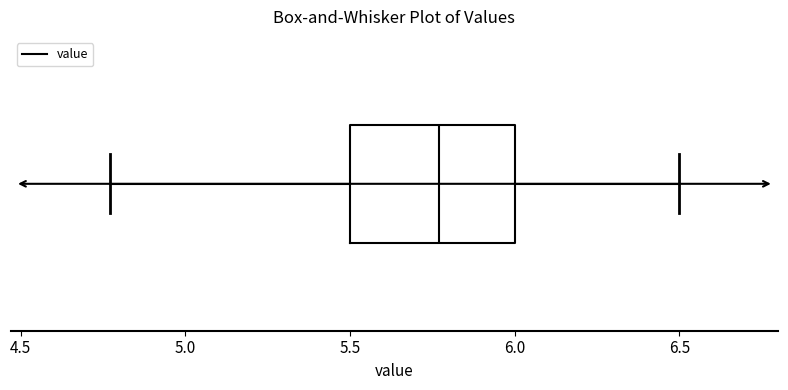

Transcribe this box plot: give where the median line is, the range the box spans, and where the two whiskers end, as read against the x-axis. The values are not printed on the chart, so give them approximately, as read against the axis.

median 5.75, box 5.50 to 6.00, whiskers 4.75 to 6.50